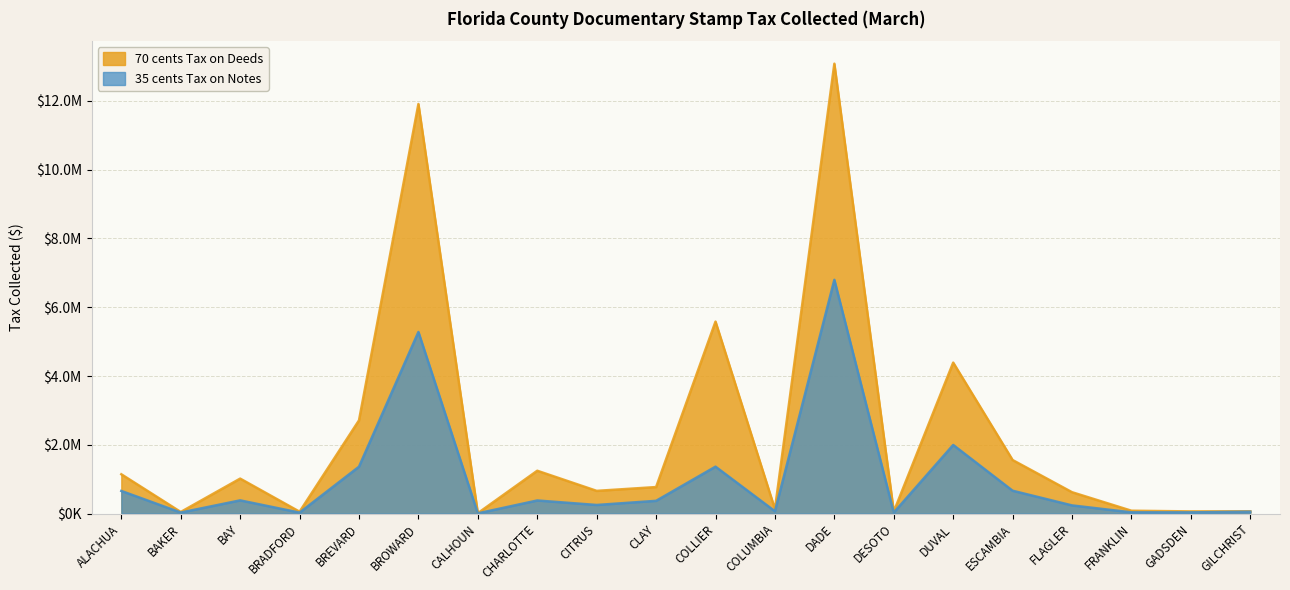

At which category is the sum across all series the highest?

DADE